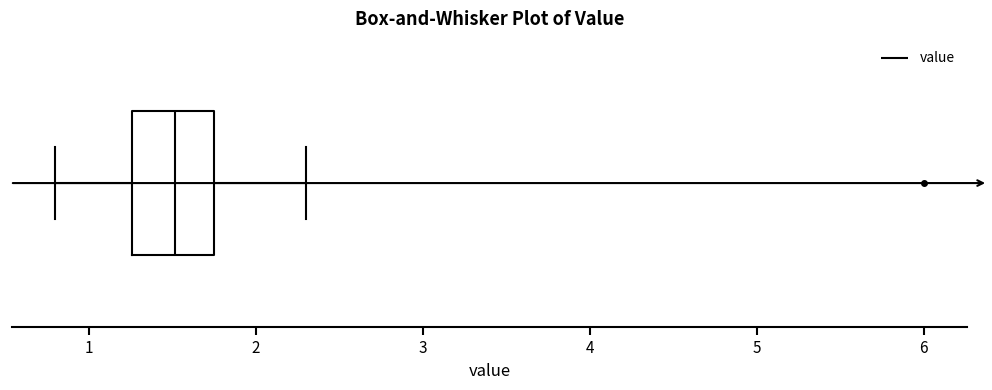

Transcribe this box plot: give where the median line is, the range the box spans, and where the two whiskers end, as read against the x-axis. The values are not printed on the chart, so give them approximately, as read against the axis.

median 1.5, box 1.3 to 1.8, whiskers 0.8 to 2.3